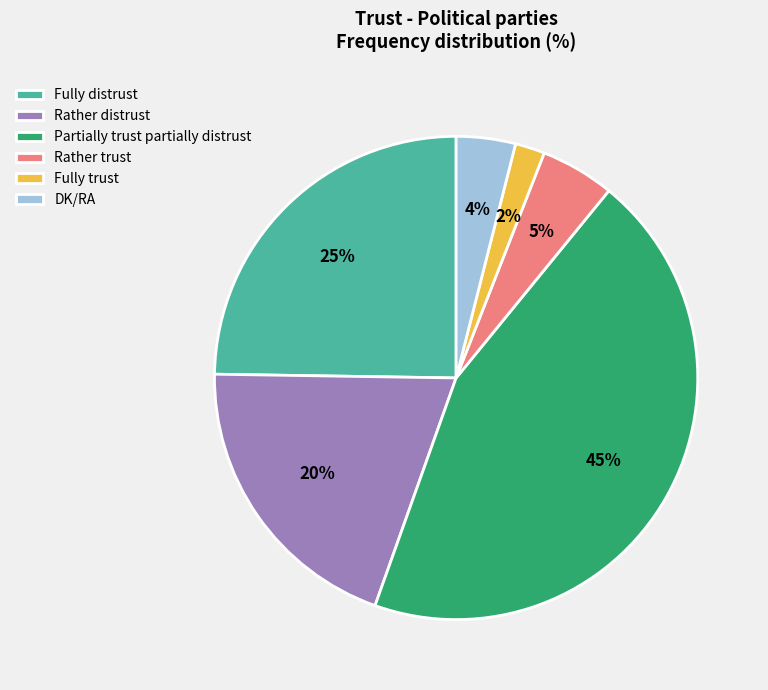

True or false: Partially trust partially distrust accounts for 45% of the total.

True